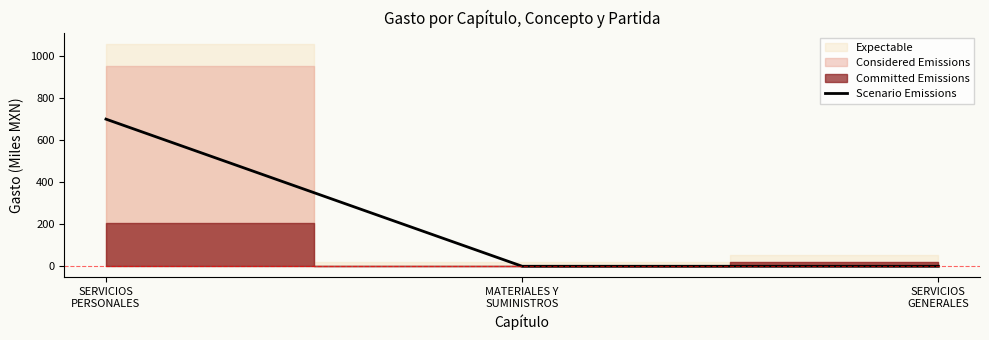

Which category has the highest value across all series?

SERVICIOS
PERSONALES